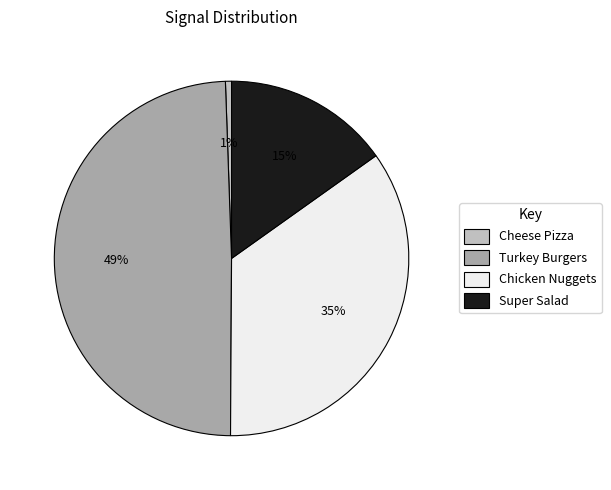

What percentage is the Super Salad slice, to the nearest percent?

15%